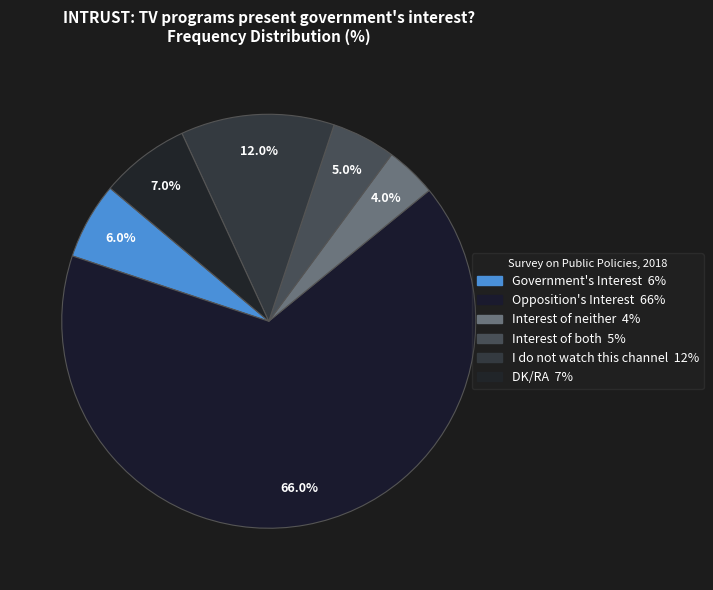

To the nearest percent, what is the average slice percentage?

17%